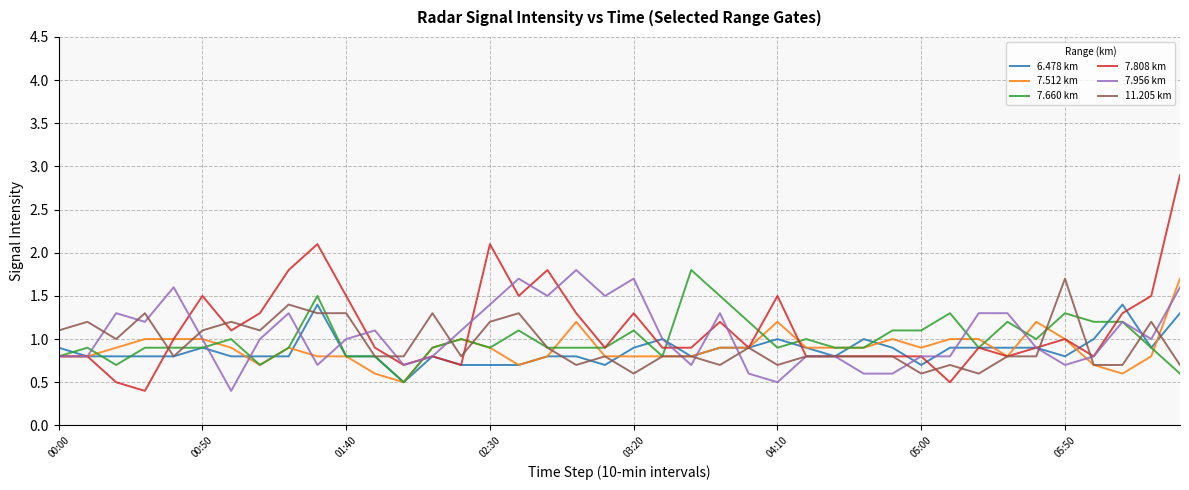

What is the lowest value of the 7.956 km series?

0.4